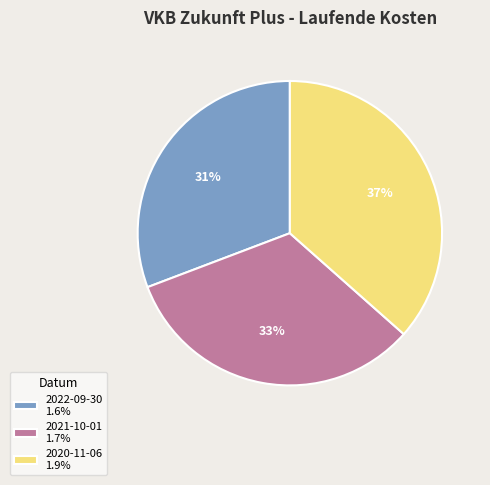

To the nearest percent, what is the combined percentage of 2020-11-06 1.9% and 2021-10-01 1.7%?

69%